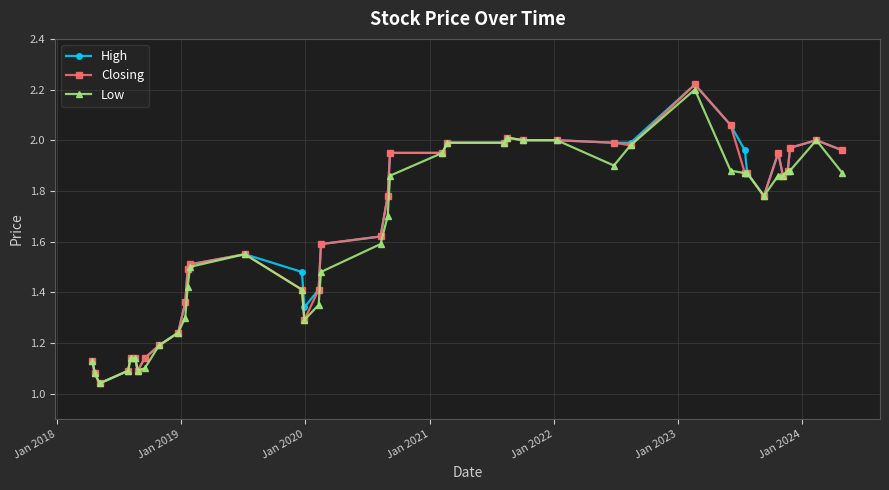

What is the sum of all Closing values?

65.6